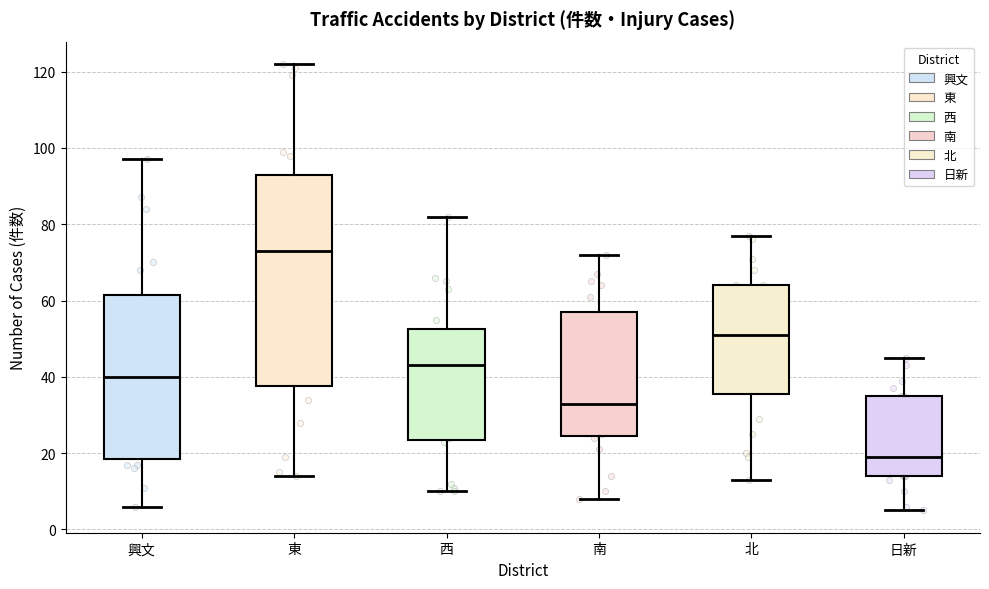

Comparing the boxes themselves (not the whiskers), which one is the tallest?

東